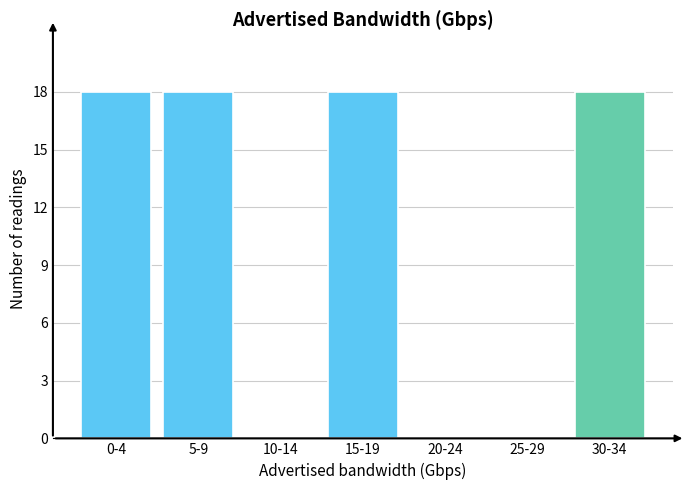

Reading left to right, what are all the values shown in this chart?

0-4=18	5-9=18	10-14=0	15-19=18	20-24=0	25-29=0	30-34=18